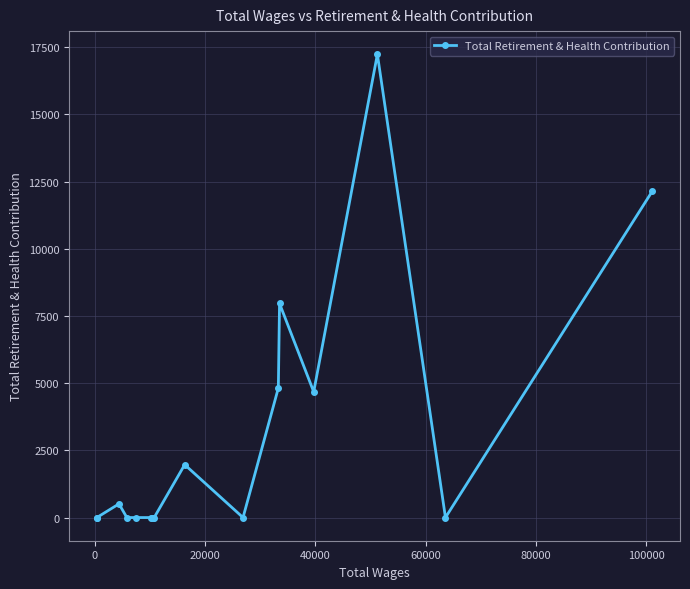

Reading left to right, list all the values displayed in this chart.

0	0	509	0	0	0	0	0	0	1968	0	4818	7964	4677	17236	0	12139